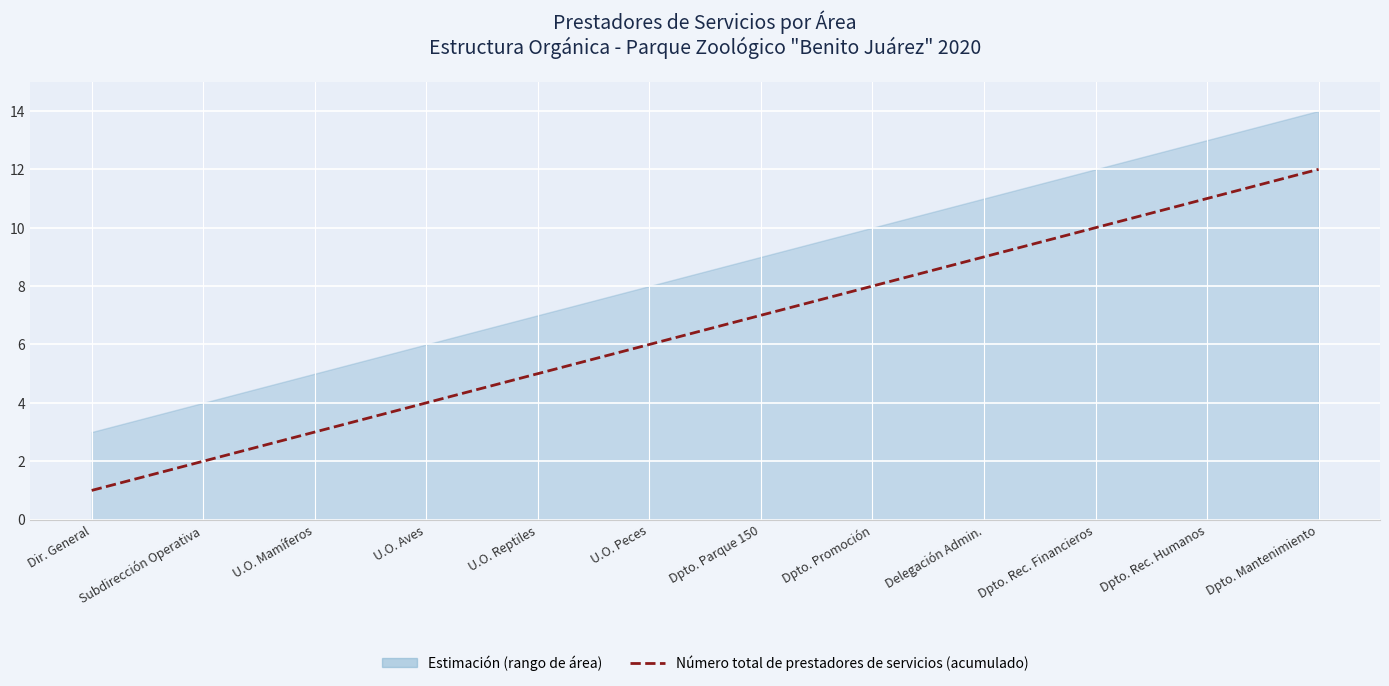

Does the chart display data point markers on the line(s)?

No